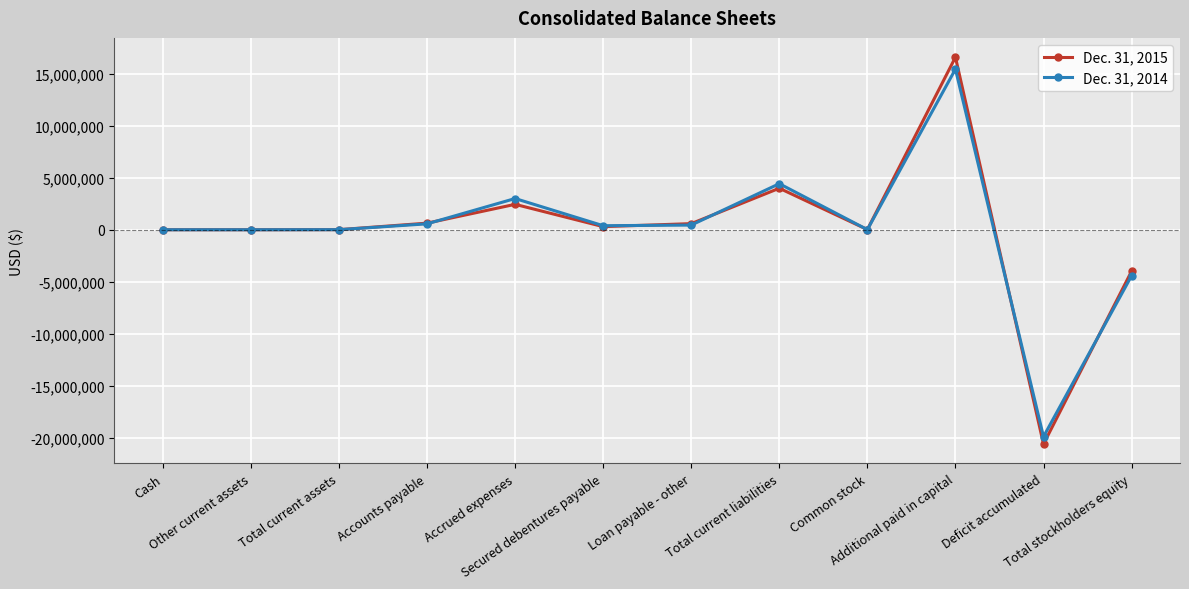

Is it true that Dec. 31, 2014 equals 7354900 at Total current liabilities?

False